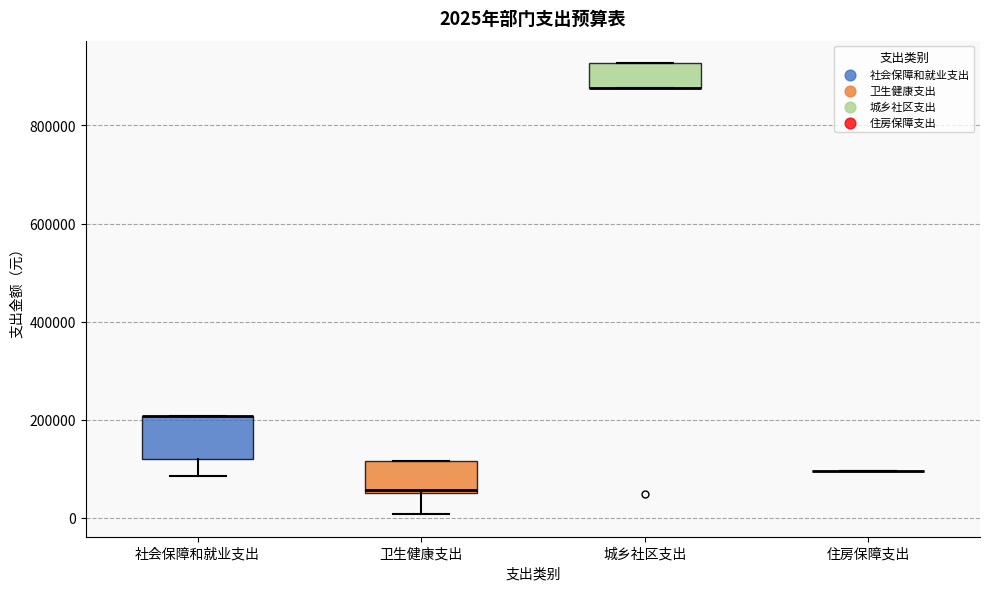

Which box is the tallest, from its lower edge to its upper edge?

社会保障和就业支出